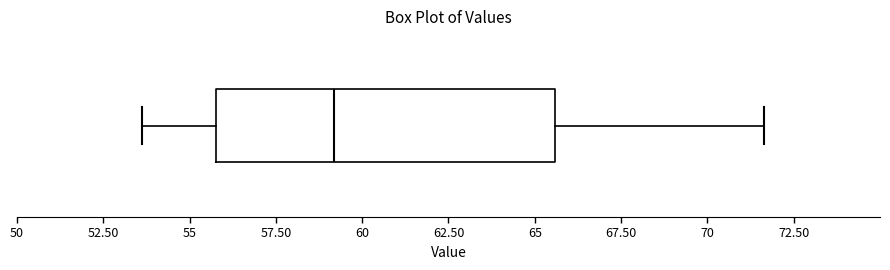

Transcribe this box plot: give where the median line is, the range the box spans, and where the two whiskers end, as read against the x-axis. The values are not printed on the chart, so give them approximately, as read against the axis.

median 59.0, box 56.0 to 65.5, whiskers 53.5 to 71.5